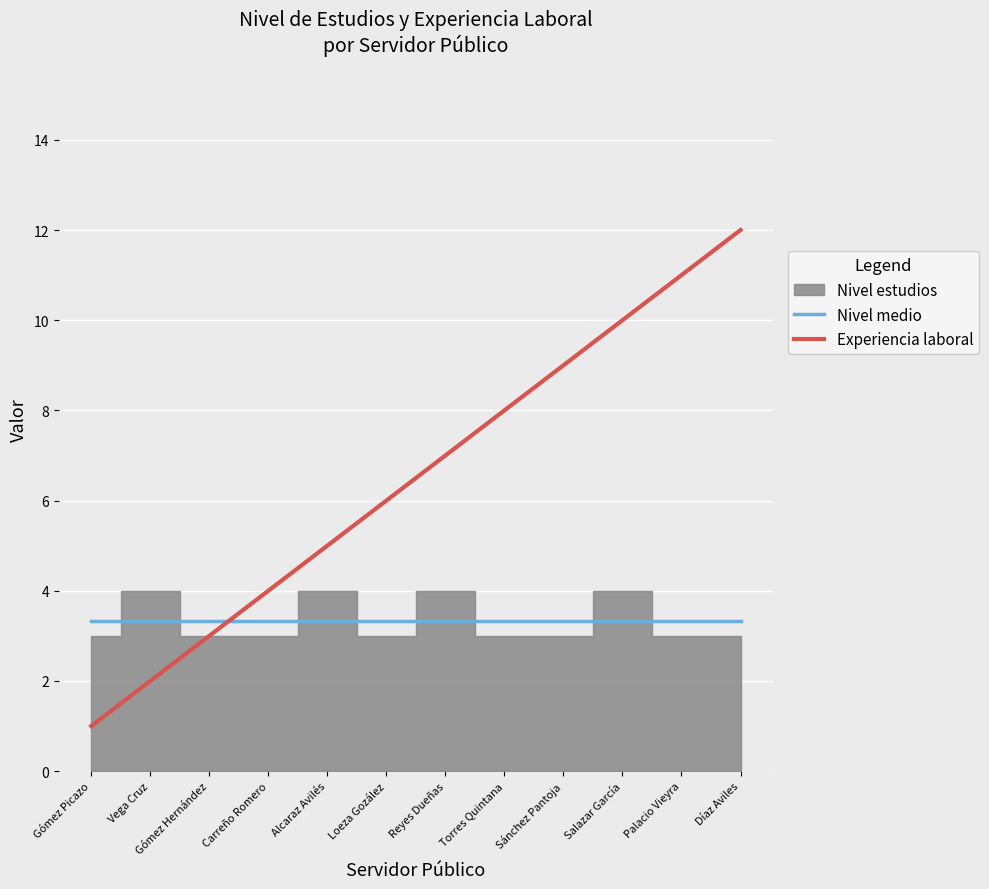

Read the Nivel medio value at Loeza Gozález.

3.3